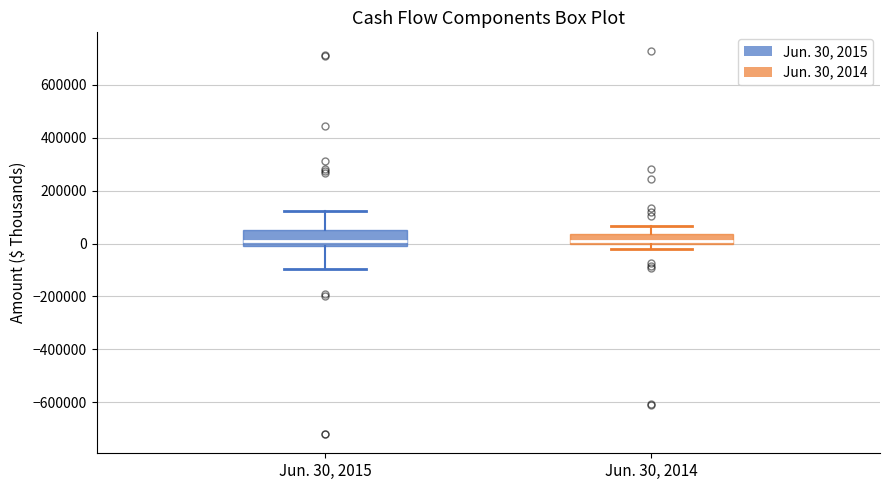

Reading left to right, read every box against the y-axis: the position of its median line, the range the box covers, and the ends of its whiskers. The values are not printed on the chart, so give them approximately, as read against the axis.

Jun. 30, 2015: median 0 (just above the box's lower edge), box 0 to 60000, whiskers -100000 to 120000
Jun. 30, 2014: median 20000, box 0 to 40000, whiskers -20000 to 60000